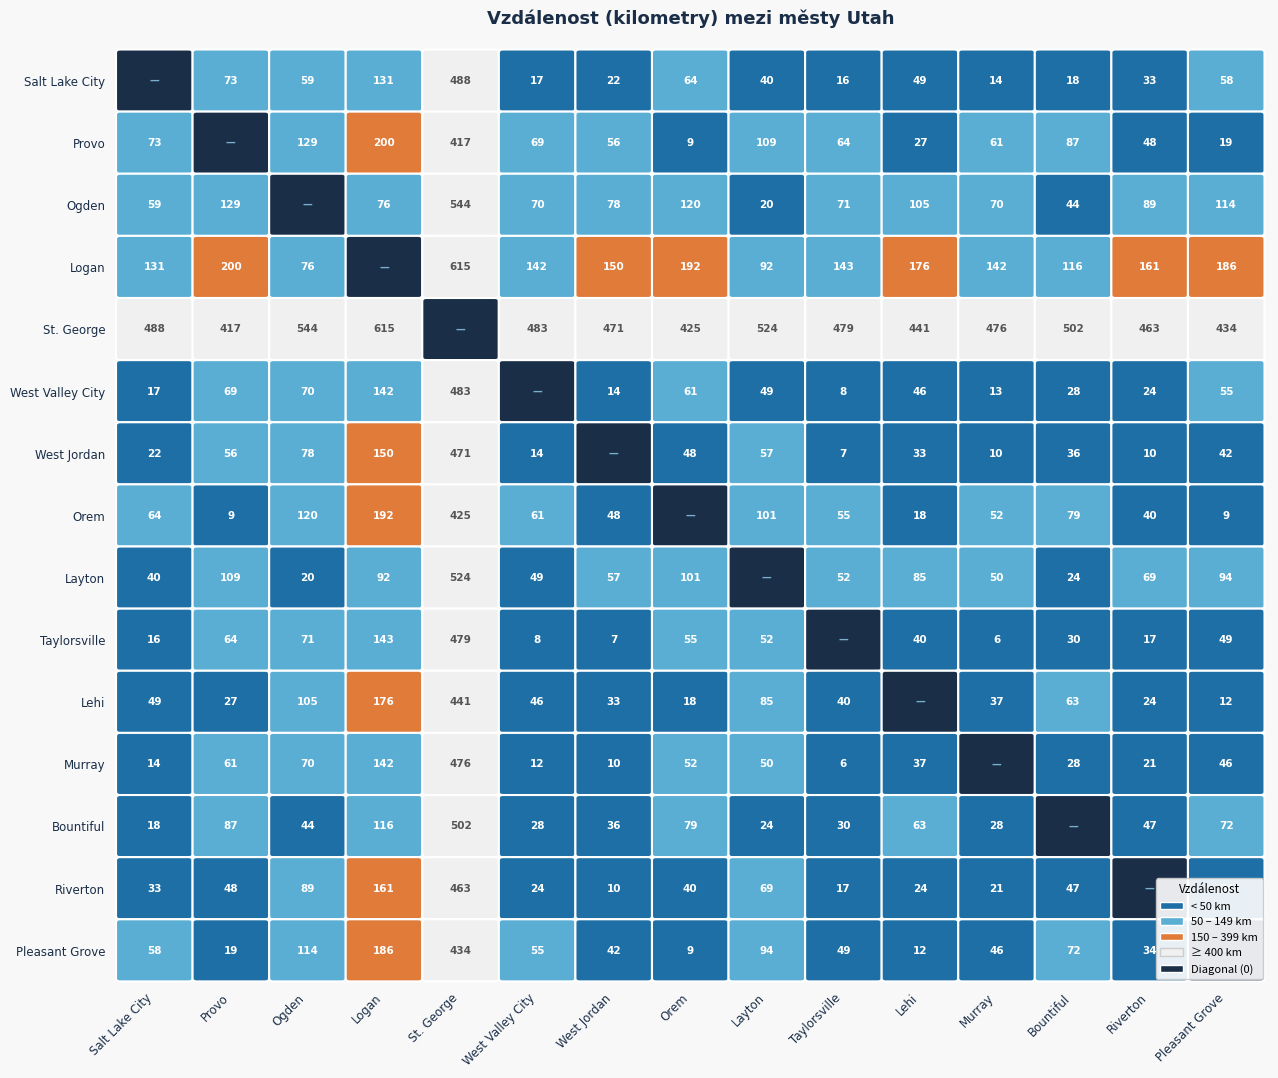

The Orem series shows 165 at Layton. True or false?

False